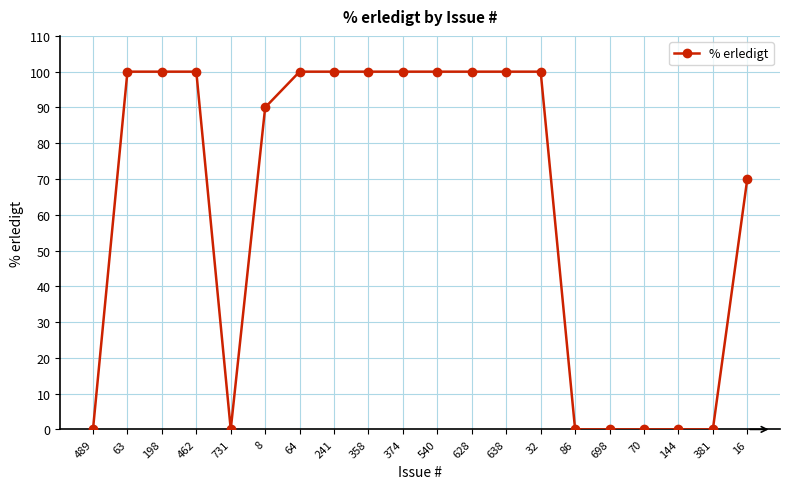

How many series are shown in this chart?

1